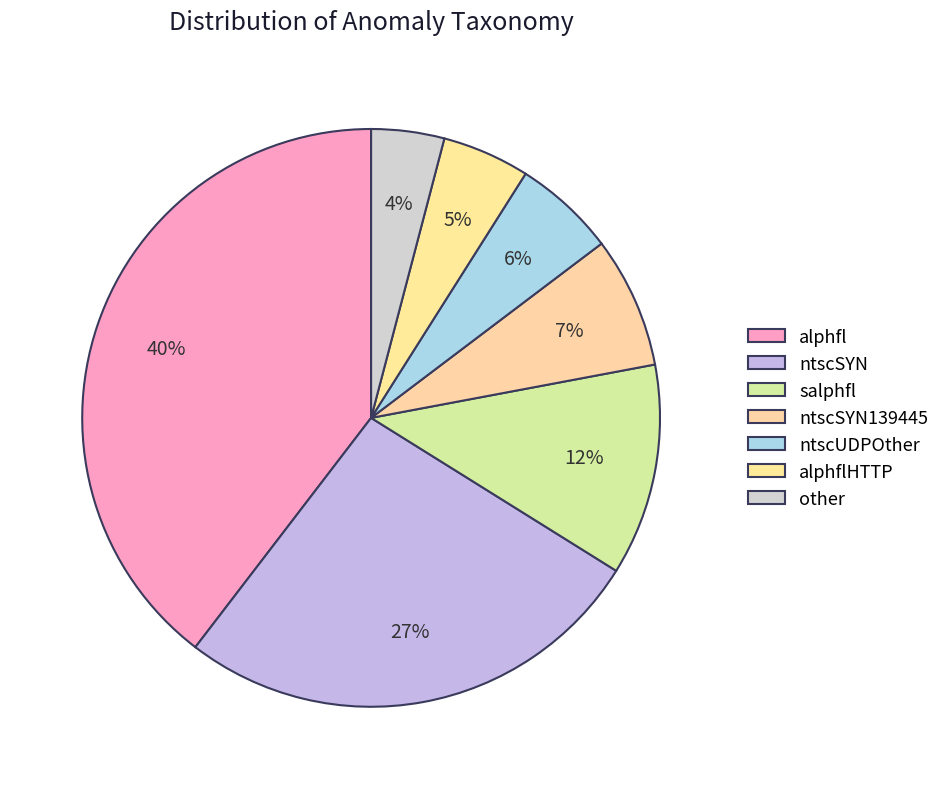

Does ntscSYN represent more than half of the total?

No